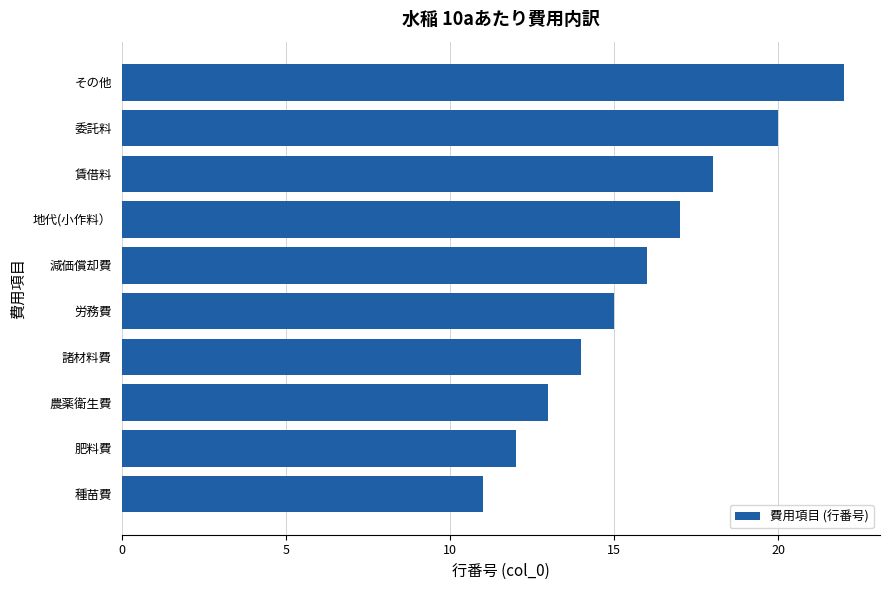

What is the difference between the maximum and second lowest values?

10